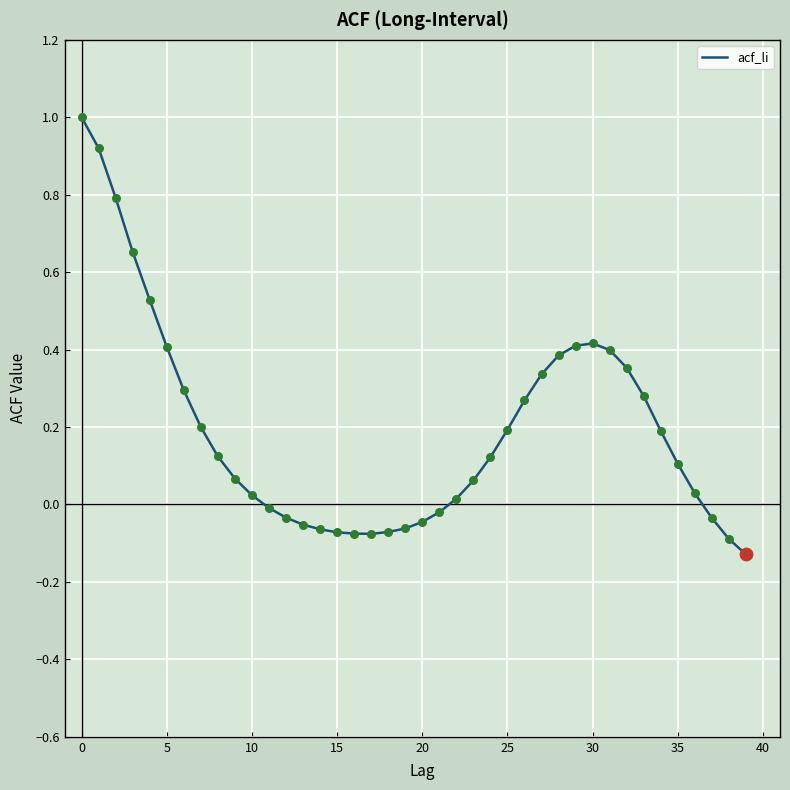

What is the difference between the maximum and minimum values?

1.1